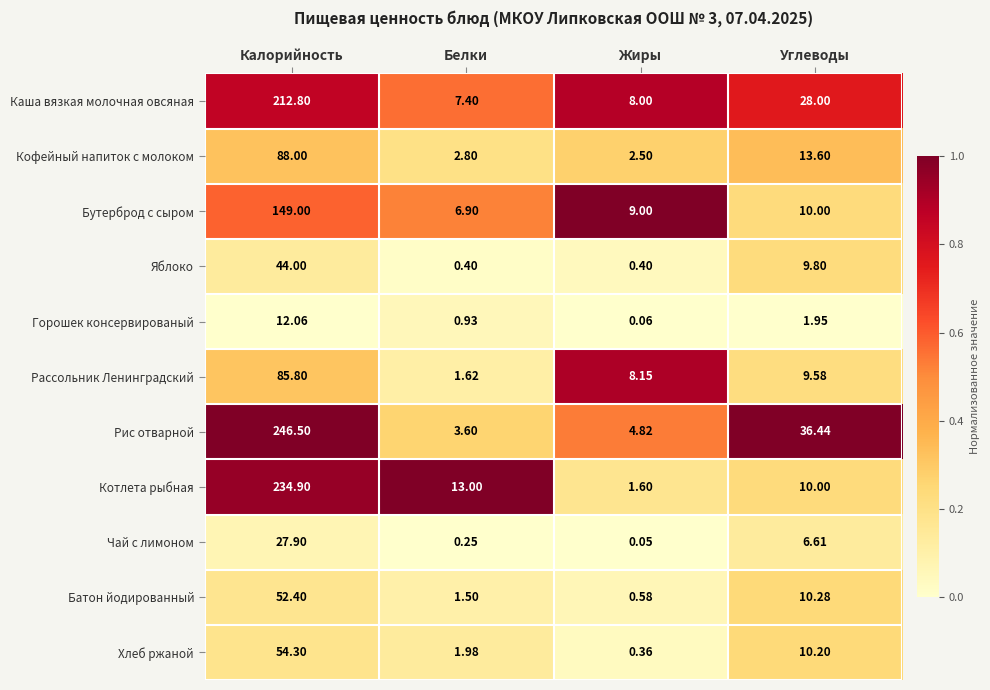

At Жиры, list the series in order from smallest to largest.

Чай с лимоном, Горошек консервированый, Хлеб ржаной, Яблоко, Батон йодированный, Котлета рыбная, Кофейный напиток с молоком, Рис отварной, Каша вязкая молочная овсяная, Рассольник Ленинградский, Бутерброд с сыром